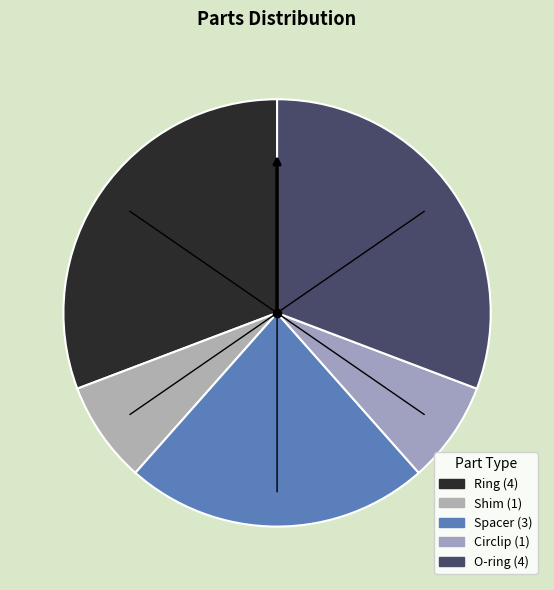

True or false: O-ring accounts for 31% of the total.

True